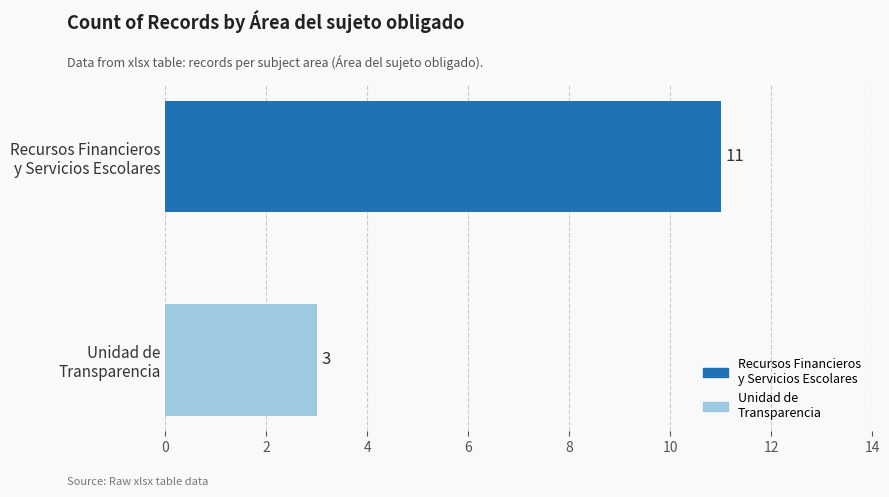

Reading bottom to top, extract all data points from this chart.

3	11